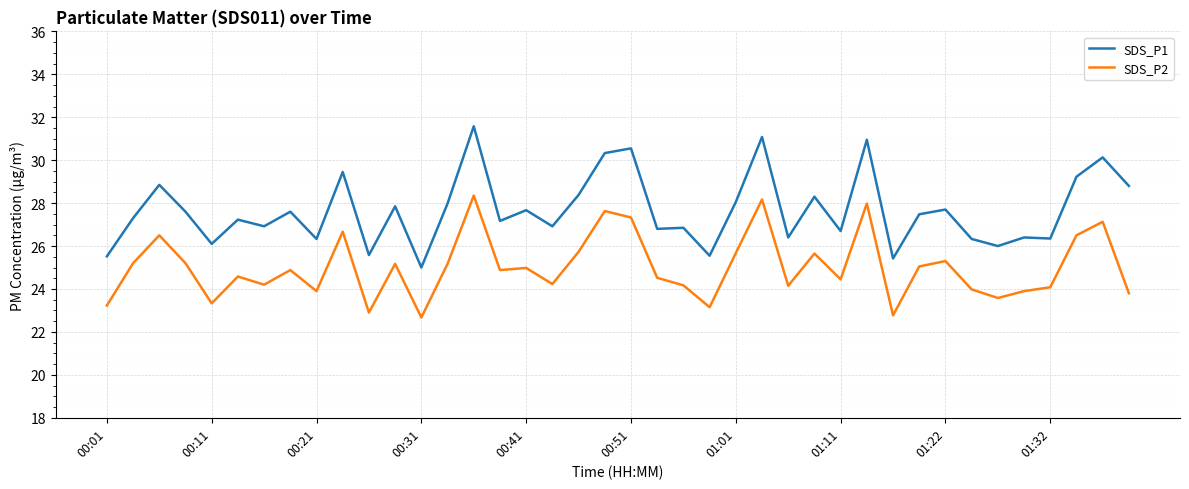

True or false: SDS_P1 has more than 2 interior local peaks.

True